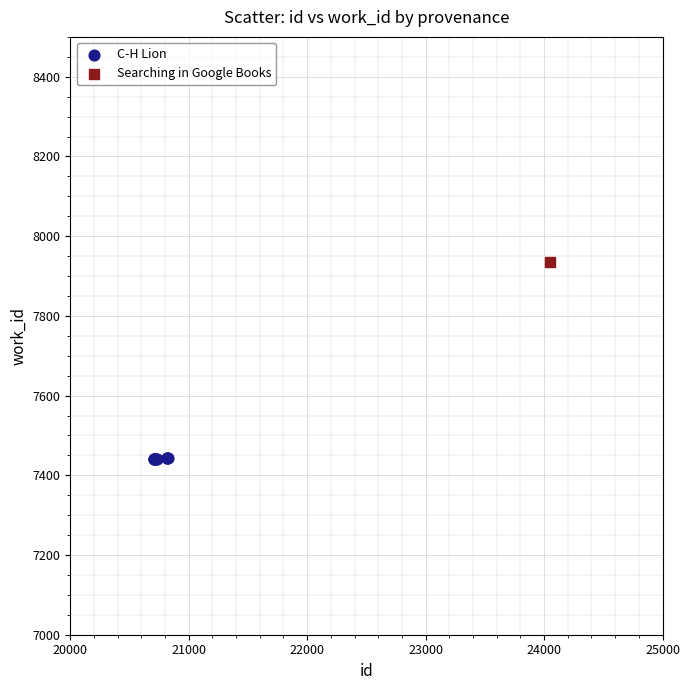

What are all the series names shown in the legend?

C-H Lion, Searching in Google Books